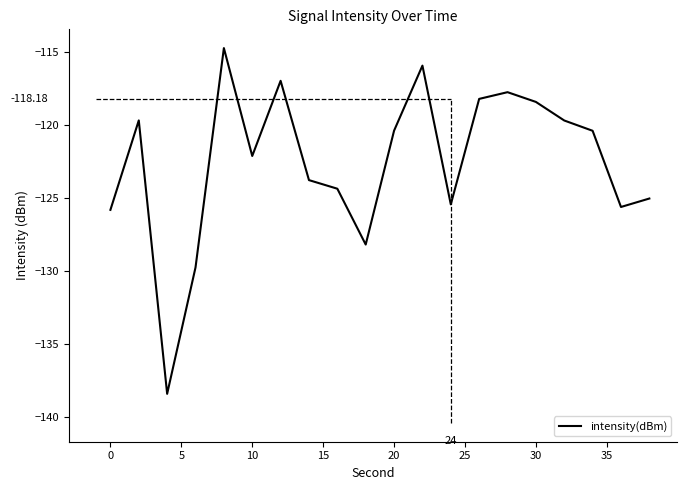

What is the difference between the maximum and minimum values?

23.7